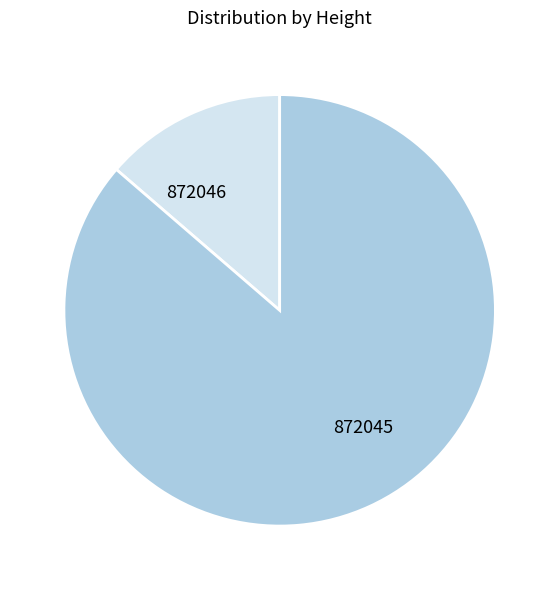

Combined, do 872045 and 872046 account for over 50%?

Yes